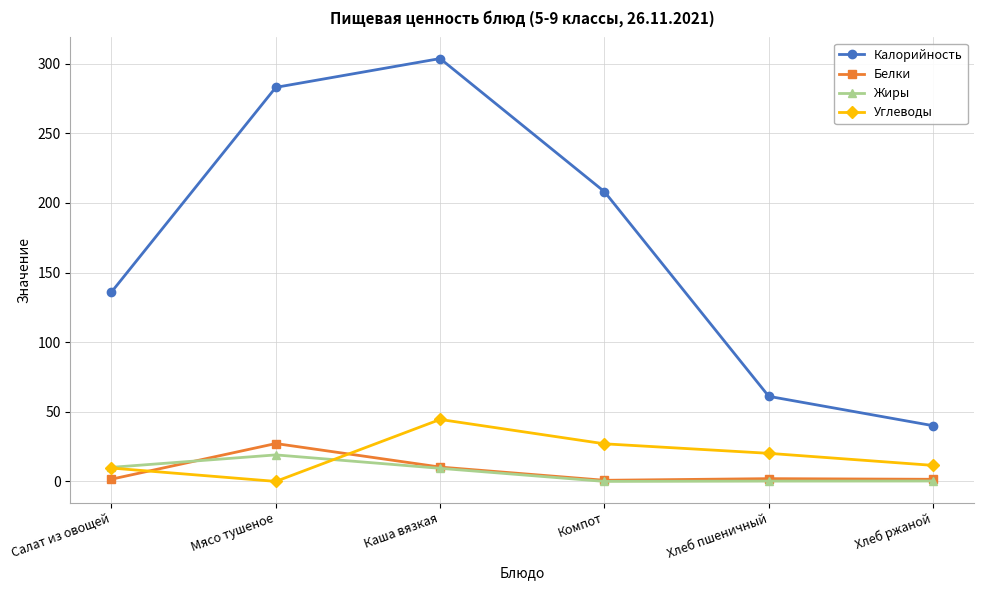

True or false: Белки and Калорийность cross at least once.

False